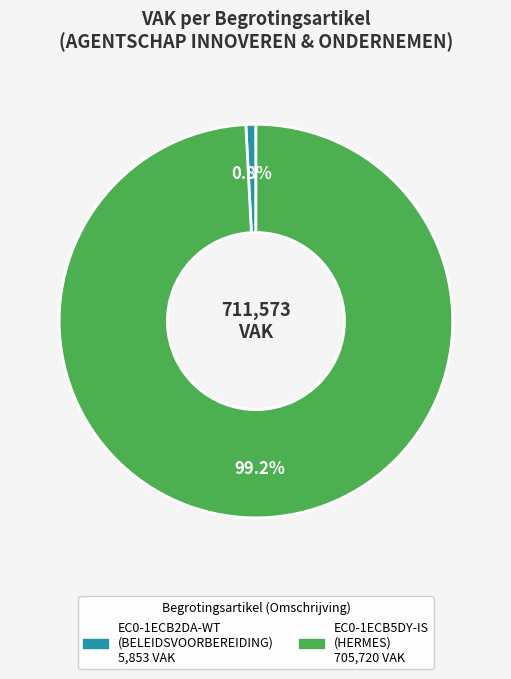

Is it true that EC0-1ECB5DY-IS is 89% of the pie?

False